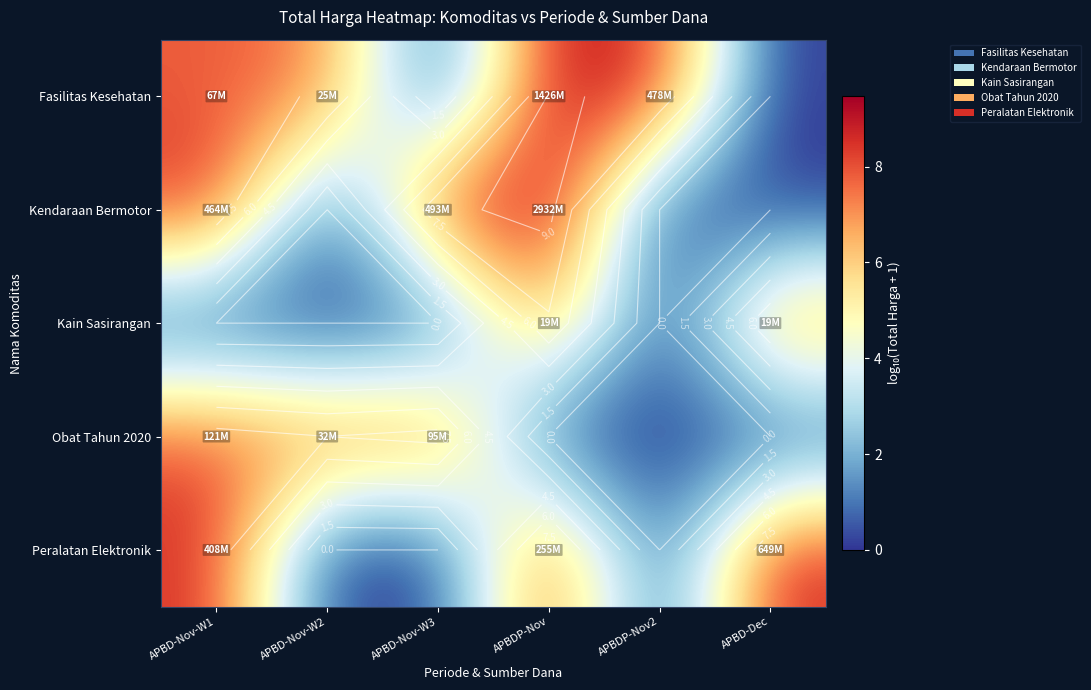

True or false: Kendaraan Bermotor has a value of 0.0 at APBDP-Nov2.

True